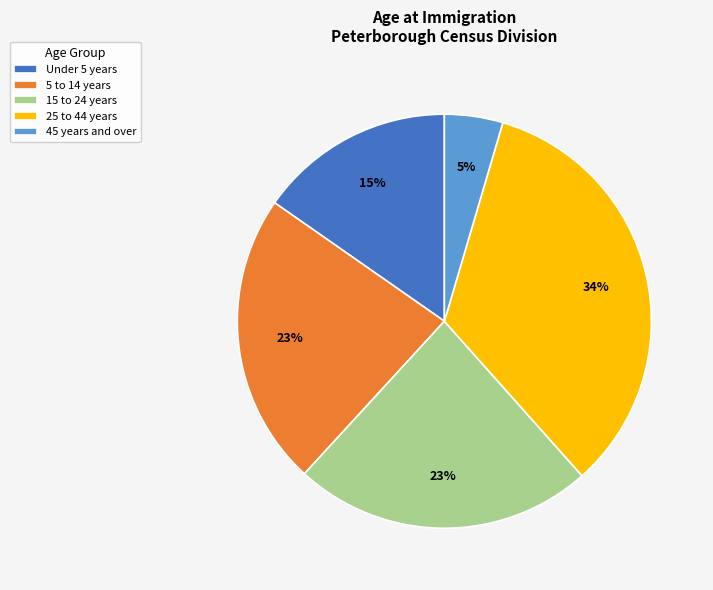

Combined, do 15 to 24 years and 5 to 14 years account for over 50%?

No